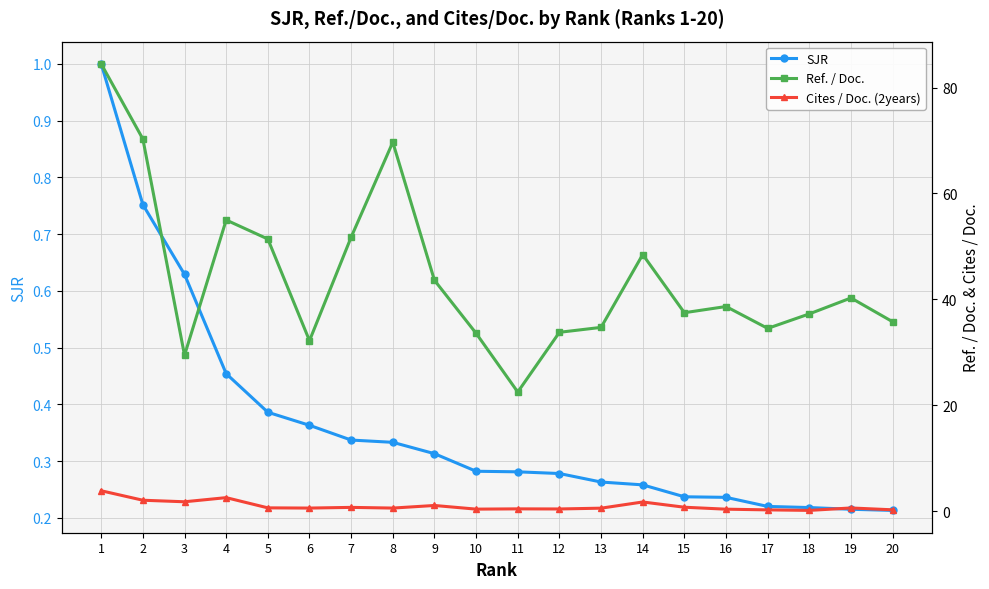

What is the sum of the Cites / Doc. (2years) values at 3 and 7?

2.5